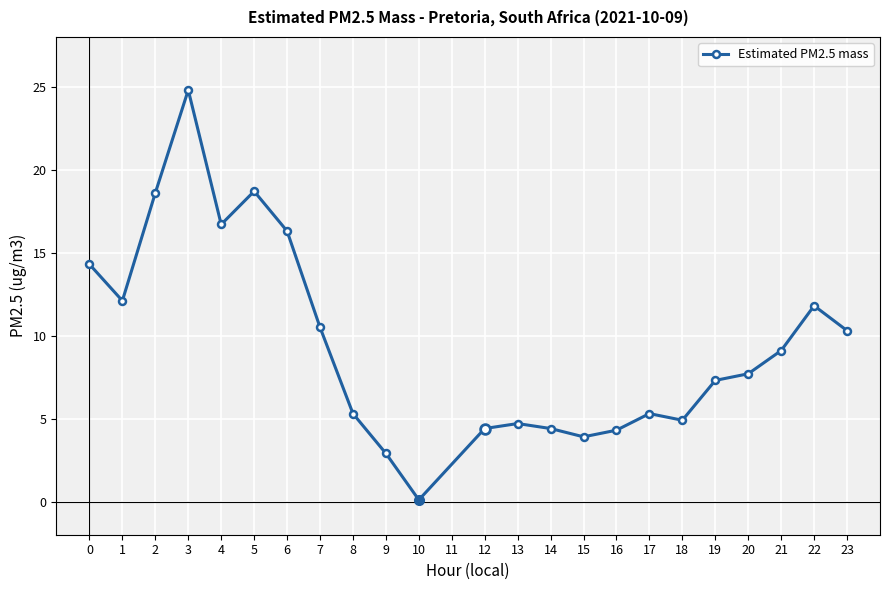

What is the ratio of the value at 7 to the value at 9?

3.6